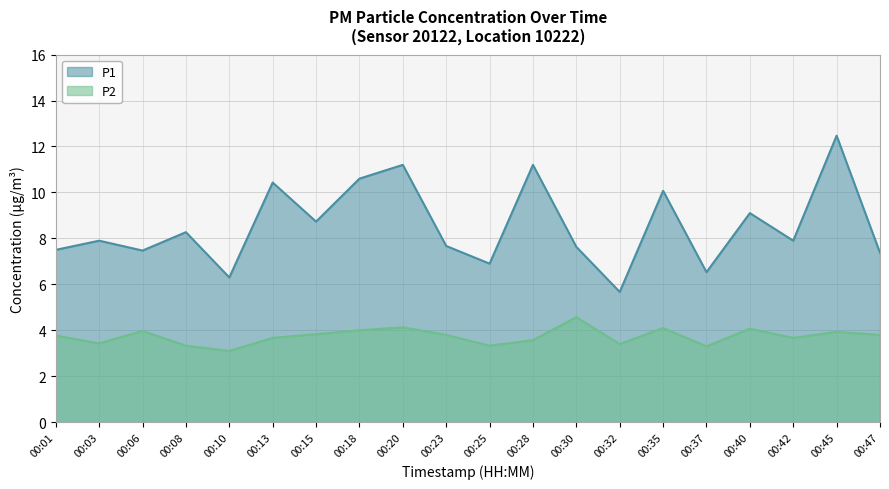

Rank the series by their average value, from lowest to highest.

P2, P1